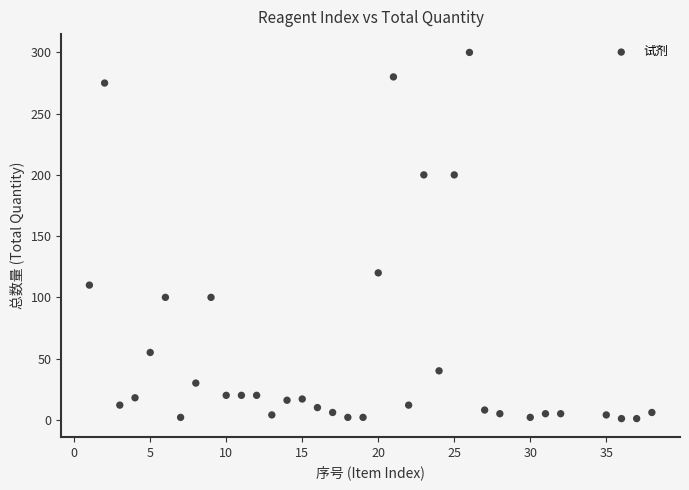

What Y value in the scatter plot is closest to 150?

120